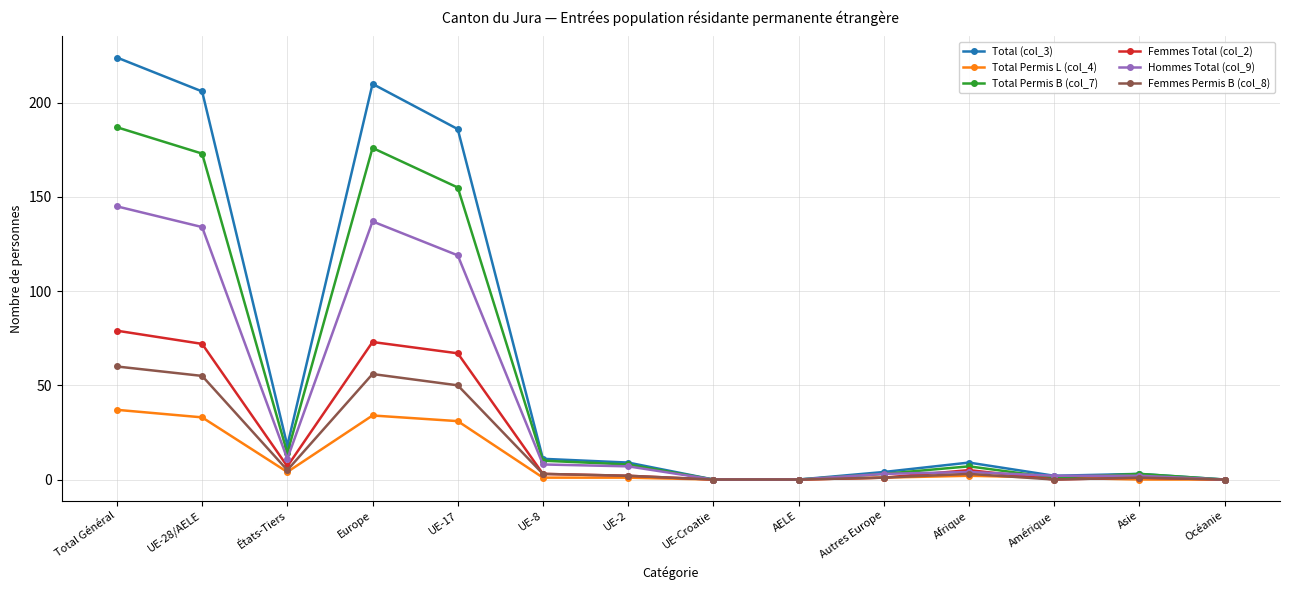

What is the label of the 9th point from the right?

UE-8